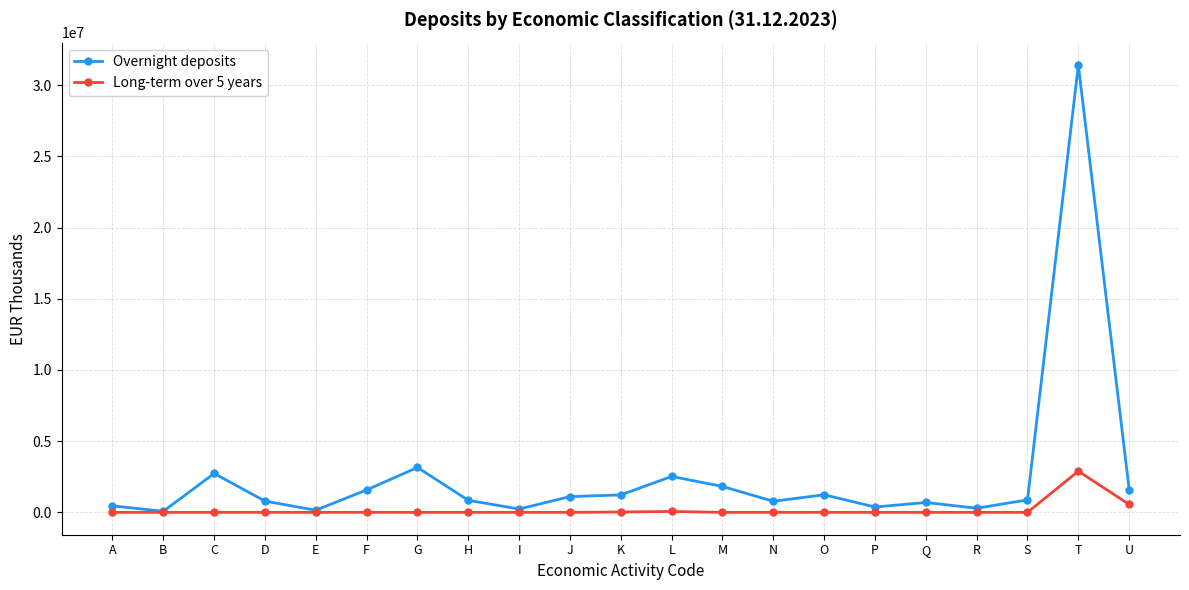

Is this an area chart (filled region under the line)?

No